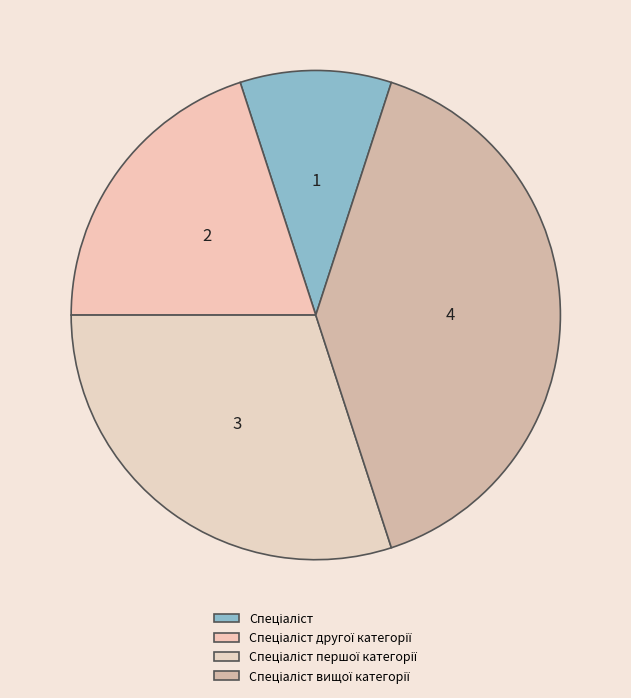

What percentage is the Спеціаліст першої категорії slice, to the nearest percent?

30%